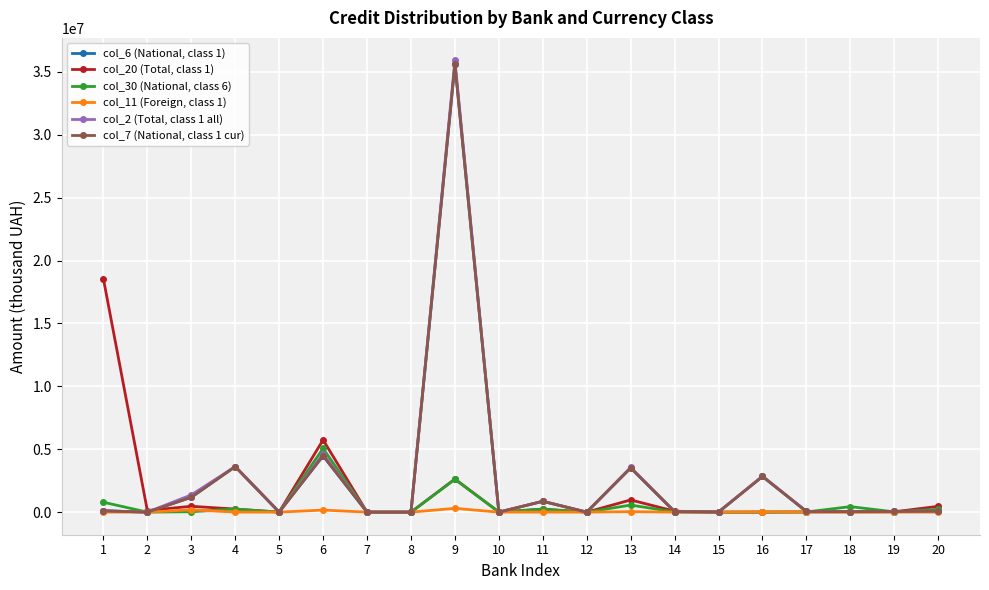

What is the difference between the second highest and minimum values in the col_20 (Total, class 1) series?

5739682.1